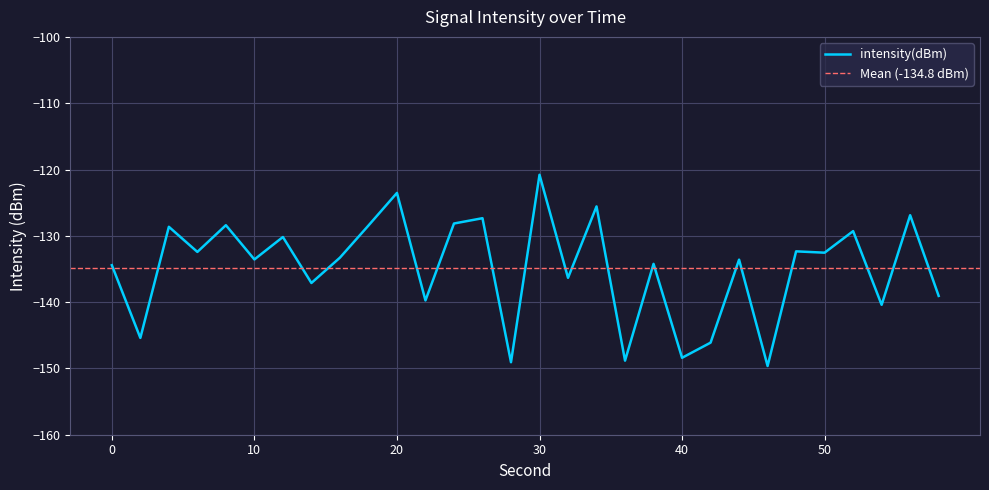

The chart shows a value of -136.3 at 32. True or false?

True